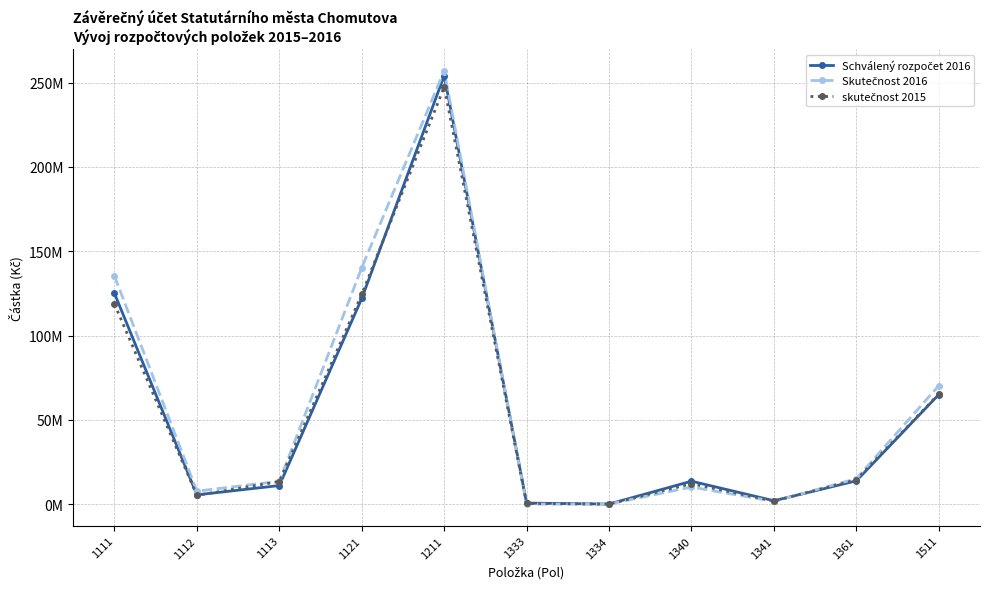

Reading left to right, what are all the values shown in this chart?

Schválený rozpočet 2016: 1111=125000000.0	1112=5500000.0	1113=11000000.0	1121=122000000.0	1211=254164000.0	1333=600000.0	1334=30000.0	1340=13578000.0	1341=2000000.0	1361=13800000.0	1511=65000000.0
Skutečnost 2016: 1111=135265261.5	1112=7670648.9	1113=13570169.8	1121=140225164.8	1211=257034122.7	1333=0.0	1334=24430.0	1340=10123881.5	1341=1629128.8	1361=15096404.0	1511=70281890.8
skutečnost 2015: 1111=118657890.1	1112=5181739.3	1113=13403019.8	1121=124399666.2	1211=247392755.6	1333=362283.5	1334=22764.0	1340=12112612.0	1341=1787117.1	1361=14414144.0	1511=65289019.9